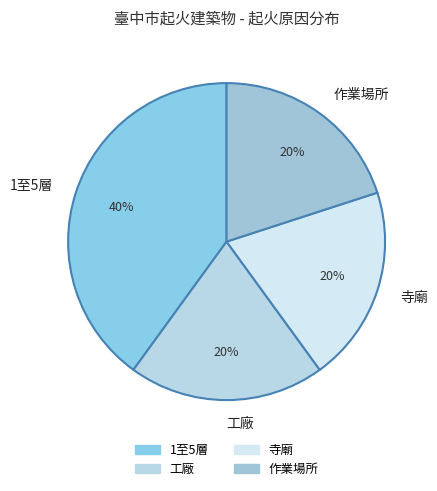

To the nearest percent, what portion does 作業場所 represent?

20%